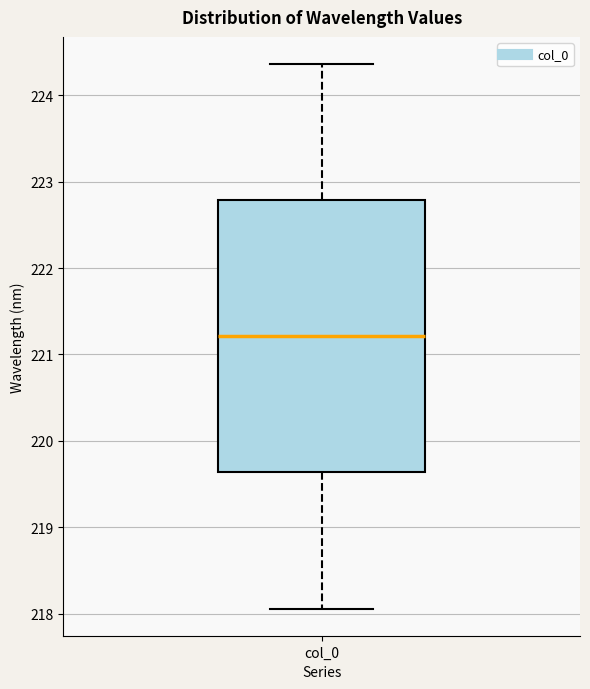

Where does the median line of the box for col_0 sit on the y-axis? The values are not printed on the chart, so give them approximately, as read against the axis.

221.2